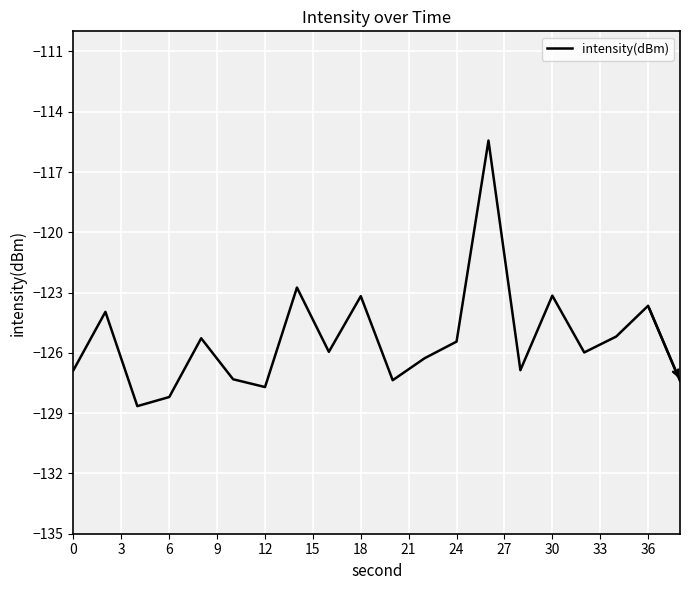

What is the difference between the maximum and minimum values?

13.2